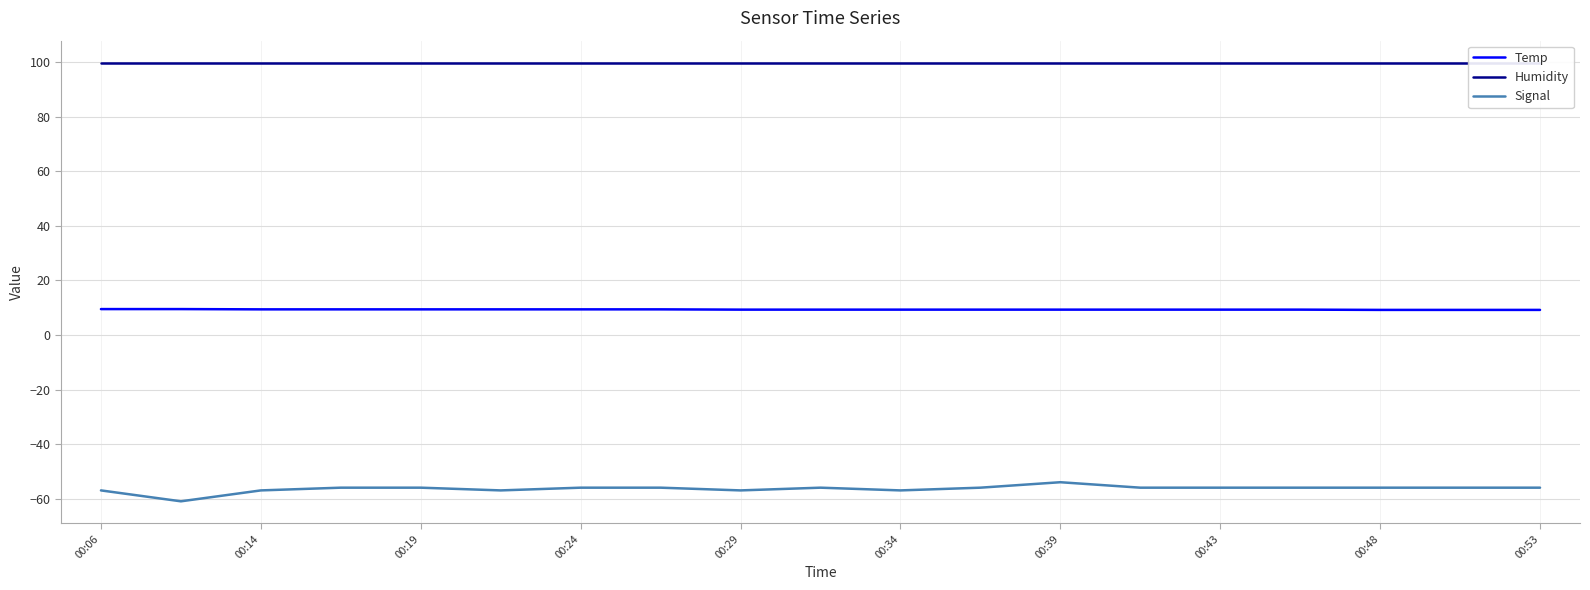

What is the average value of the Humidity series?

99.9